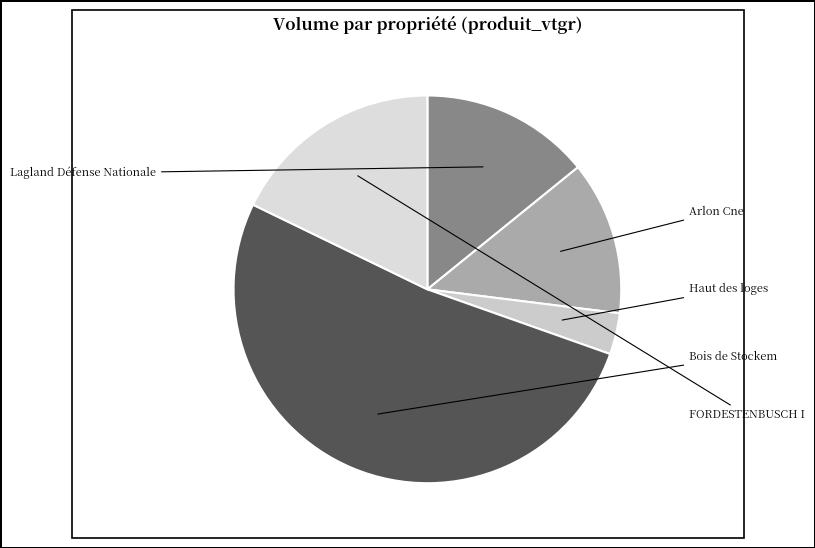

Is the sum of Arlon Cne and FORDESTENBUSCH I greater than half?

No